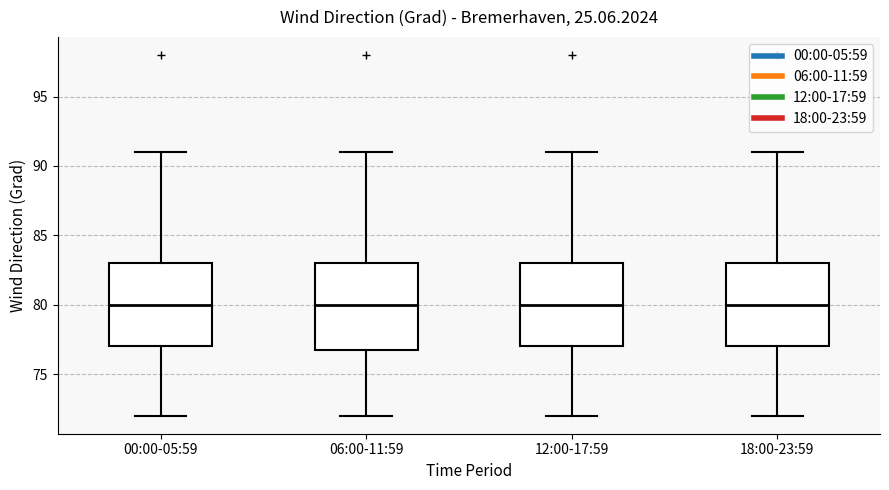

Reading left to right, read every box against the y-axis: the position of its median line, the range the box covers, and the ends of its whiskers. The values are not printed on the chart, so give them approximately, as read against the axis.

00:00-05:59: median 80, box 77 to 83, whiskers 72 to 91
06:00-11:59: median 80, box 77 to 83, whiskers 72 to 91
12:00-17:59: median 80, box 77 to 83, whiskers 72 to 91
18:00-23:59: median 80, box 77 to 83, whiskers 72 to 91